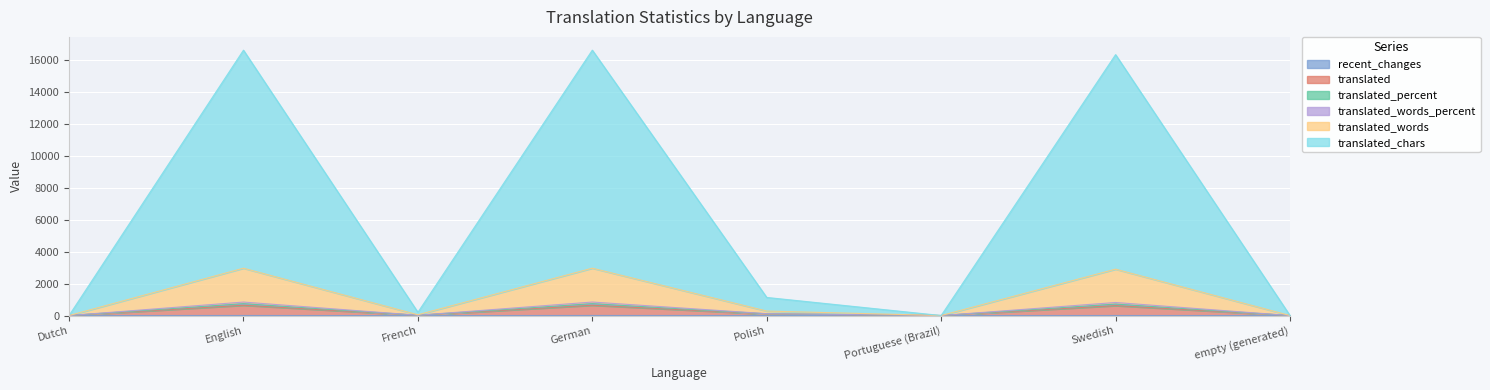

Between English and German, which is larger?

German